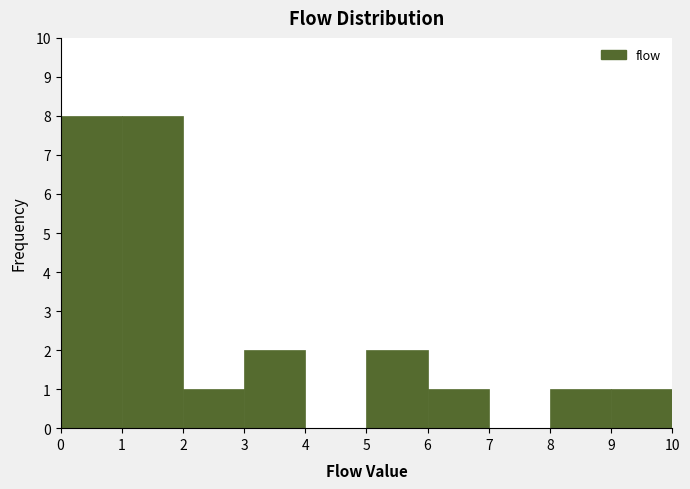

Reading left to right, list every bar in this chart as the range it spans on the x-axis followed by its height. The values are not printed on the chart, so give them approximately, as read against the axis.

0 to 1: 8
1 to 2: 8
2 to 3: 1
3 to 4: 2
4 to 5: 0
5 to 6: 2
6 to 7: 1
7 to 8: 0
8 to 9: 1
9 to 10: 1